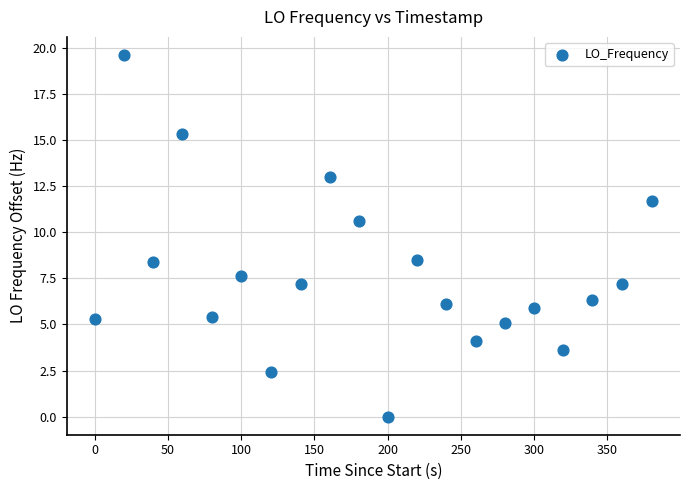

What is the range of Y values (max minus min)?

19.6